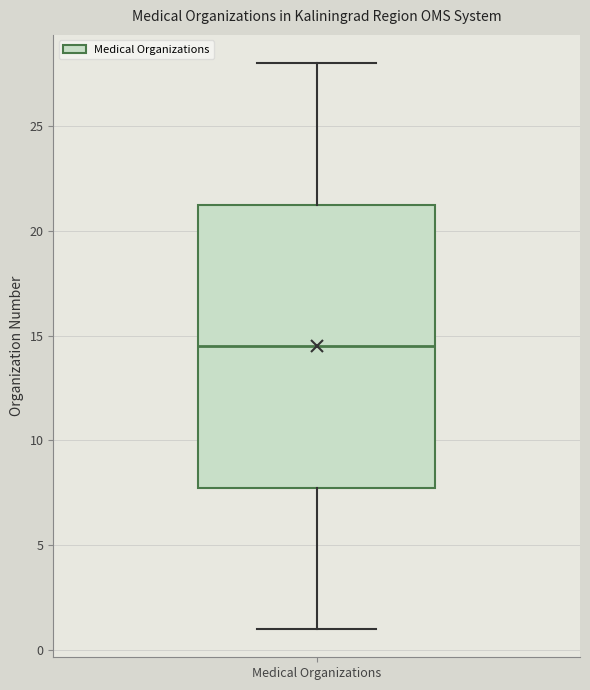

Read this box plot against the y-axis: the position of the median line, the range covered by the box, and the ends of both whiskers. The values are not printed on the chart, so give them approximately, as read against the axis.

median 14.5, box 8.0 to 21.5, whiskers 1.0 to 28.0